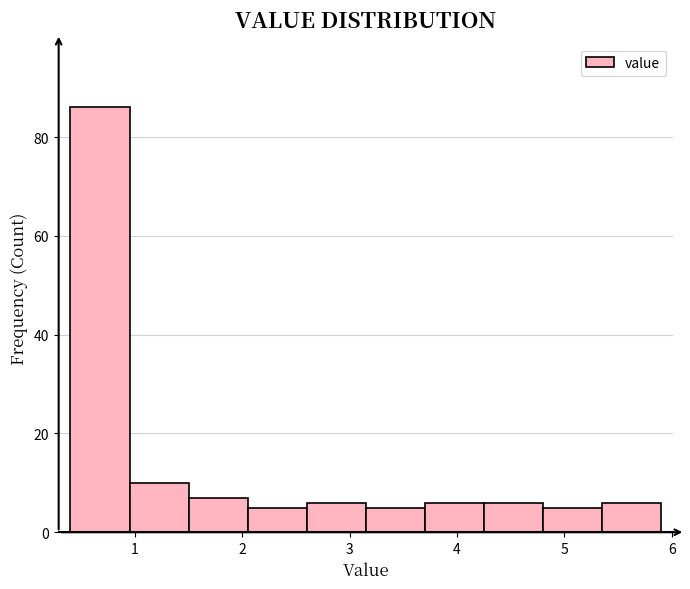

Reading left to right, list every bar in this chart as the range it spans on the x-axis followed by its height. Neither the bar edges nor the heights are printed on the chart, so give them approximately, as read against the axes.

0.40 to 0.95: 86
0.95 to 1.50: 10
1.50 to 2.05: 8
2.05 to 2.60: 6
2.60 to 3.15: 6
3.15 to 3.70: 6
3.70 to 4.25: 6
4.25 to 4.80: 6
4.80 to 5.35: 6
5.35 to 5.90: 6